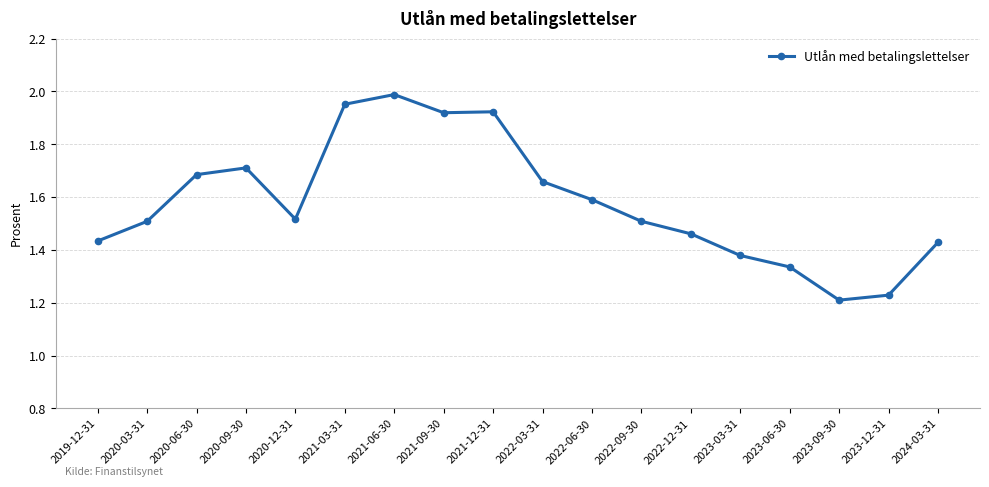

Approximately how many times larger is the value at 2023-03-31 compared to 2020-06-30?

0.8